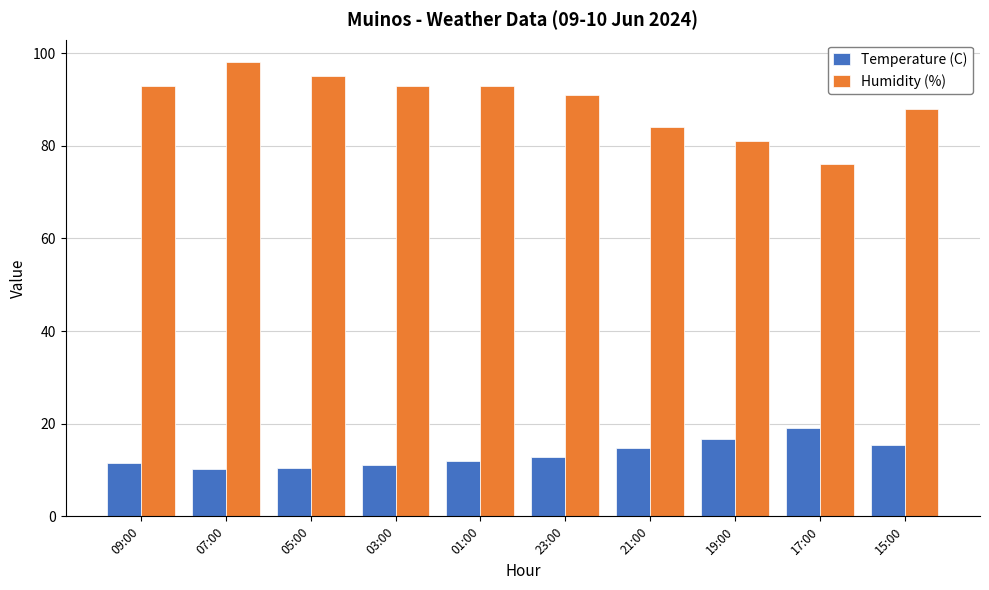

Is it true that Humidity (%) equals 105.5 at 19:00?

False